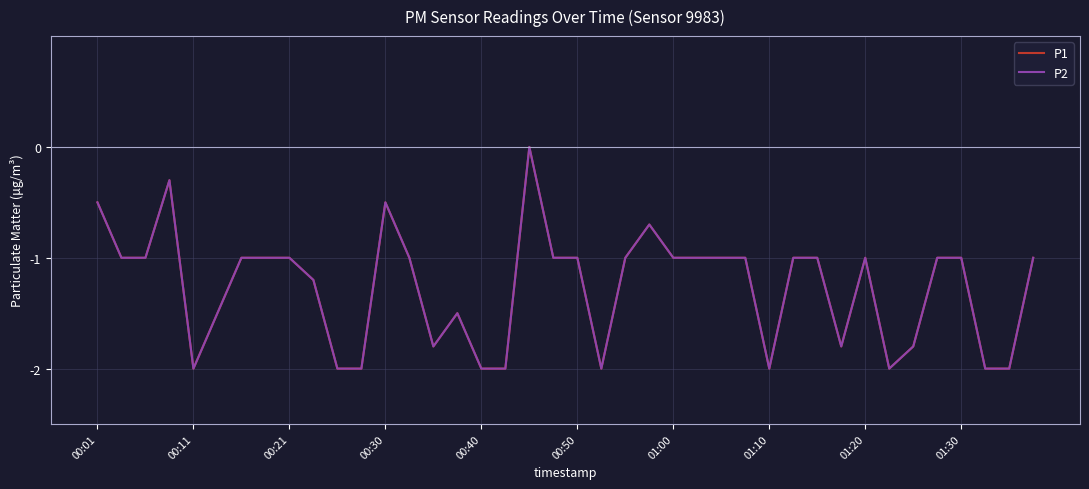

At which category is the sum across all series the highest?

18